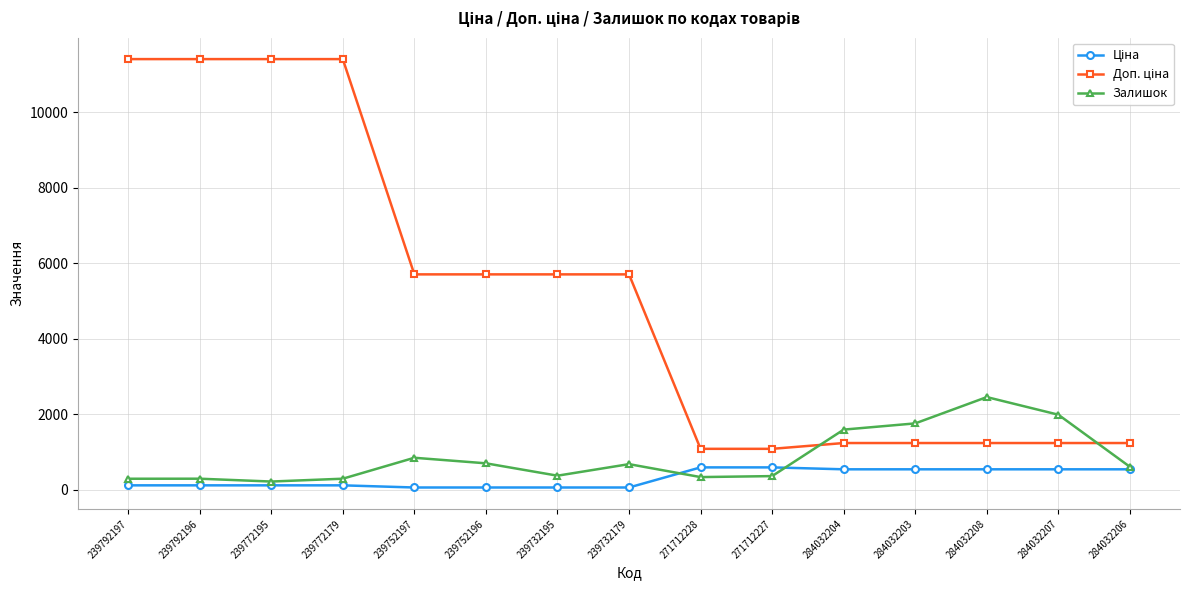

True or false: Залишок has a value of 1439.7 at 239752197.

False